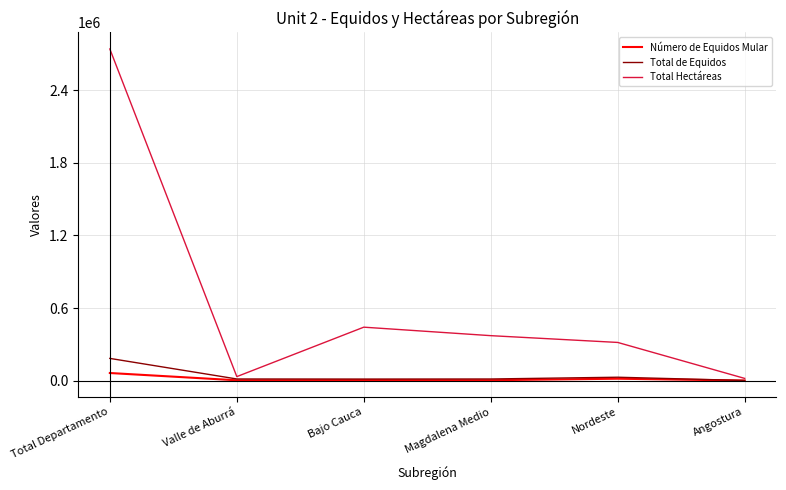

Is it true that Total Hectáreas equals 315633.0 at Nordeste?

True